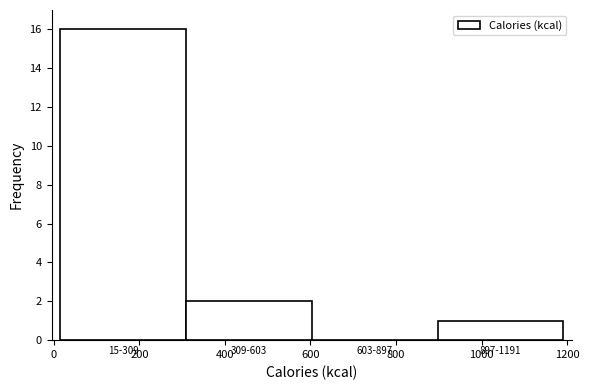

Over which range of the x-axis is the bar tallest?

20 to 300